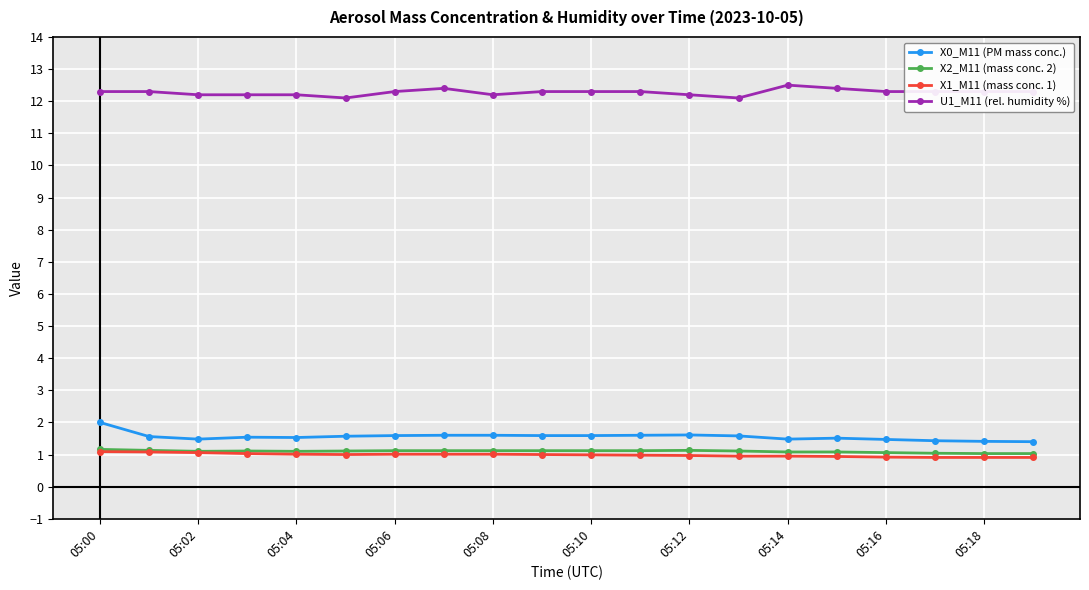

What is the maximum value for X2_M11 (mass conc. 2)?

1.2